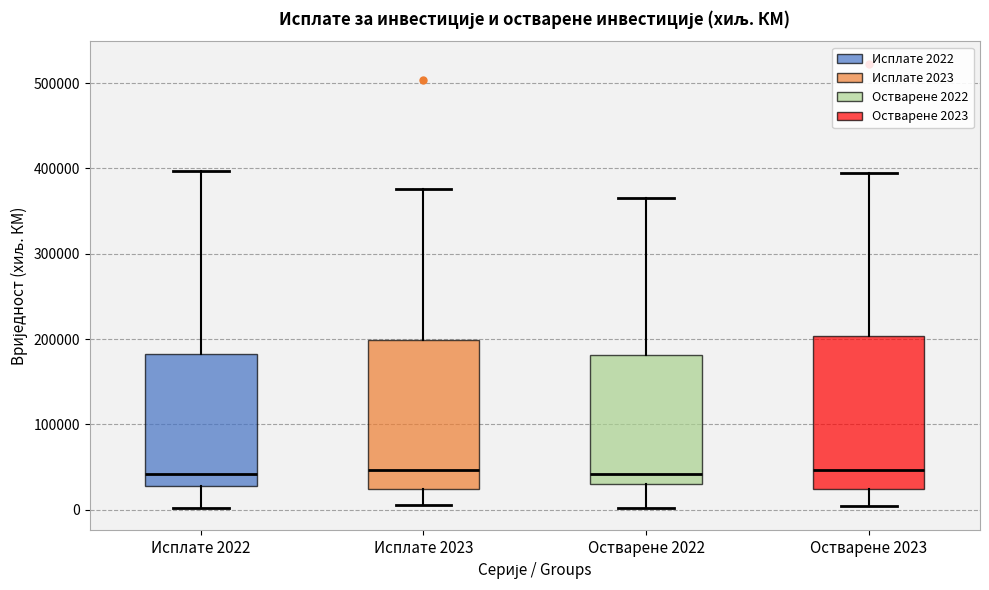

Reading left to right, read every box against the y-axis: the position of its median line, the range the box covers, and the ends of its whiskers. The values are not printed on the chart, so give them approximately, as read against the axis.

Исплате 2022: median 40000, box 30000 to 180000, whiskers 0 to 400000
Исплате 2023: median 50000, box 20000 to 200000, whiskers 0 to 380000
Остварене 2022: median 40000, box 30000 to 180000, whiskers 0 to 370000
Остварене 2023: median 50000, box 20000 to 200000, whiskers 0 to 390000